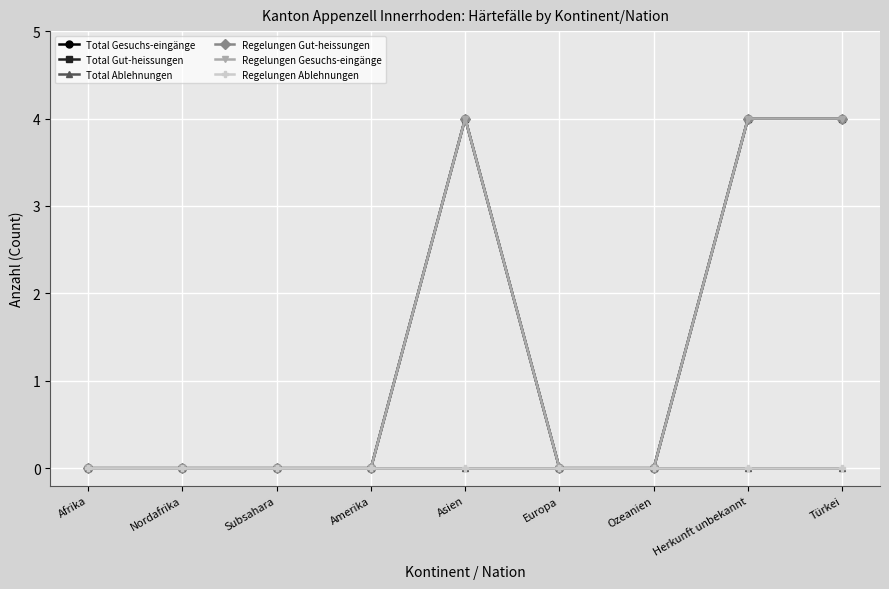

At which category is the sum across all series the highest?

Asien